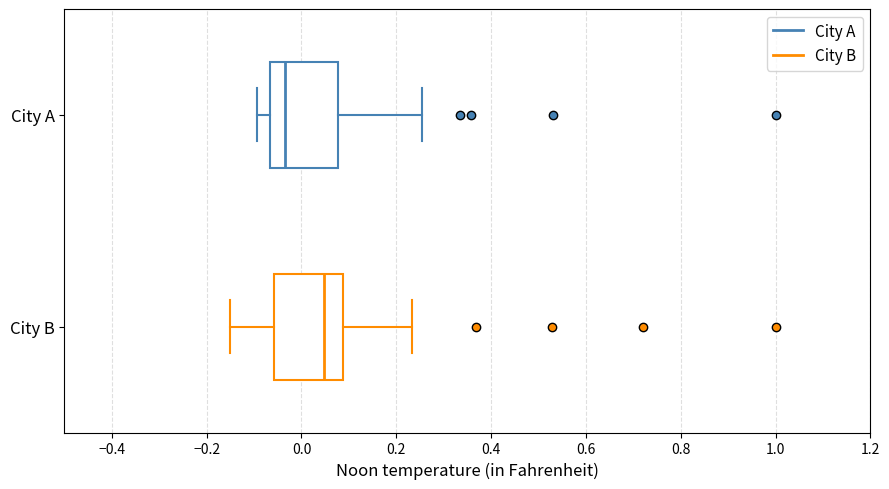

Reading bottom to top, transcribe this box plot: for each box, give where its median line is, the range the box spans, and where its two whiskers end, as read against the x-axis. The values are not printed on the chart, so give them approximately, as read against the axis.

City B: median 0.04, box -0.06 to 0.08, whiskers -0.14 to 0.24
City A: median -0.04, box -0.06 to 0.08, whiskers -0.10 to 0.26